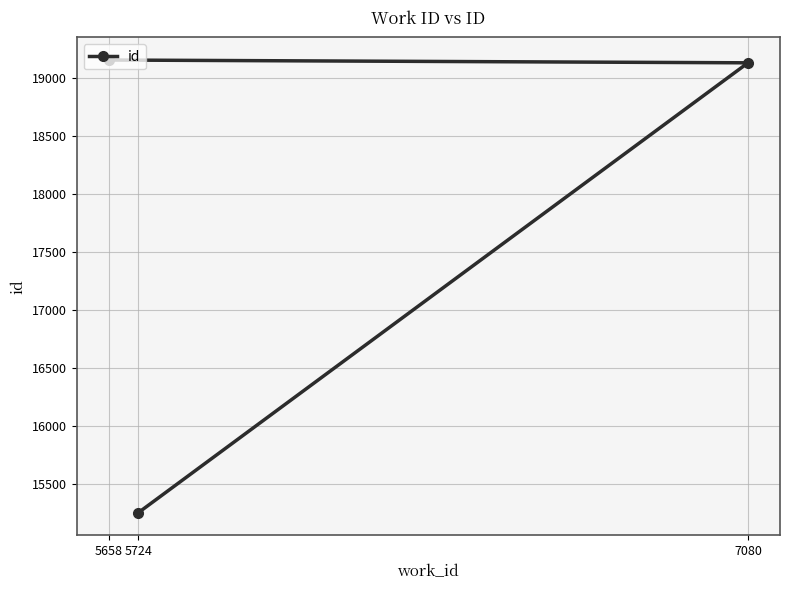

Is it true that the value at 7080 is 19130?

True